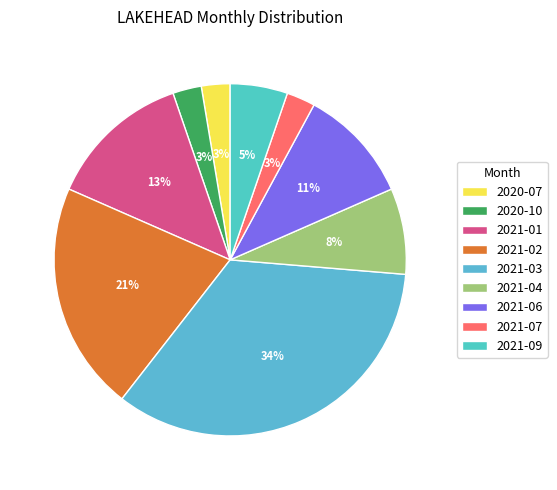

How many slices are in this pie chart?

9